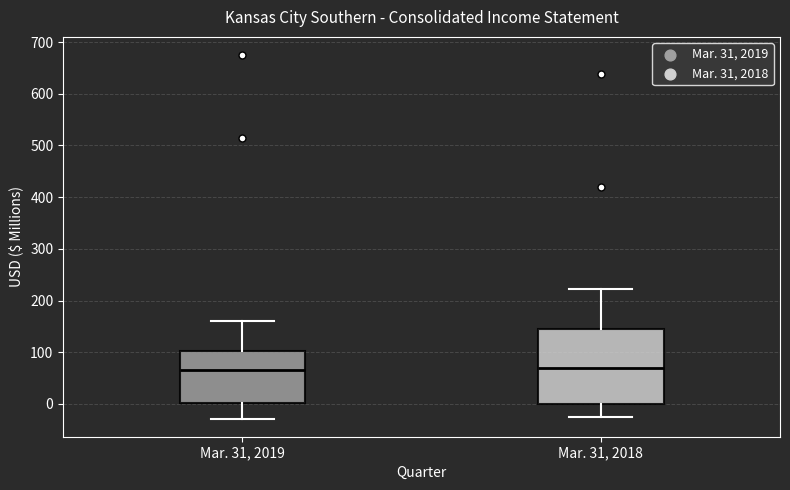

Reading left to right, transcribe this box plot: for each box, give where its median line is, the range the box spans, and where its two whiskers end, as read against the y-axis. The values are not printed on the chart, so give them approximately, as read against the axis.

Mar. 31, 2019: median 70, box 0 to 100, whiskers -30 to 160
Mar. 31, 2018: median 70, box 0 to 140, whiskers -30 to 220